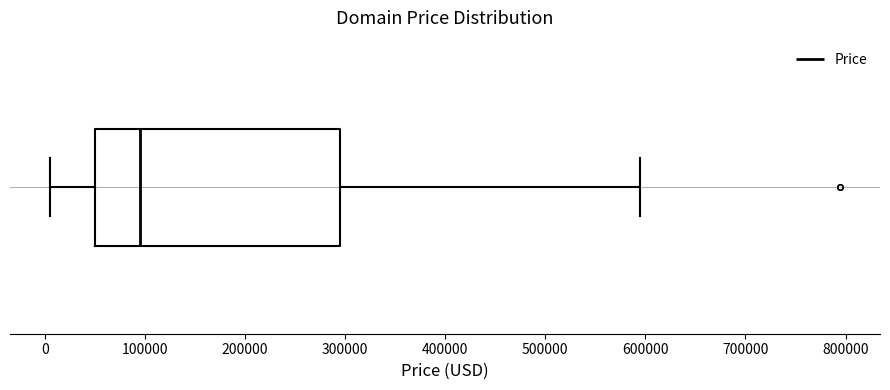

Read this box plot against the x-axis: the position of the median line, the range covered by the box, and the ends of both whiskers. The values are not printed on the chart, so give them approximately, as read against the axis.

median 90000, box 50000 to 290000, whiskers 0 to 590000